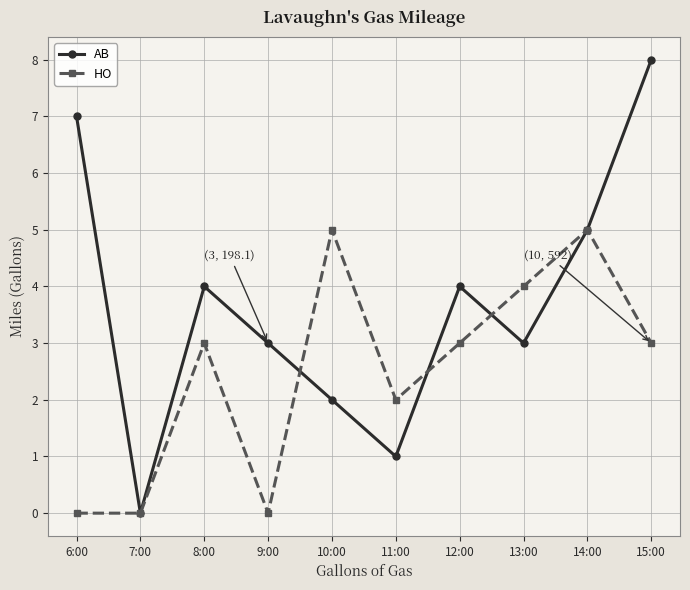

What position from the right is 6:00?

10